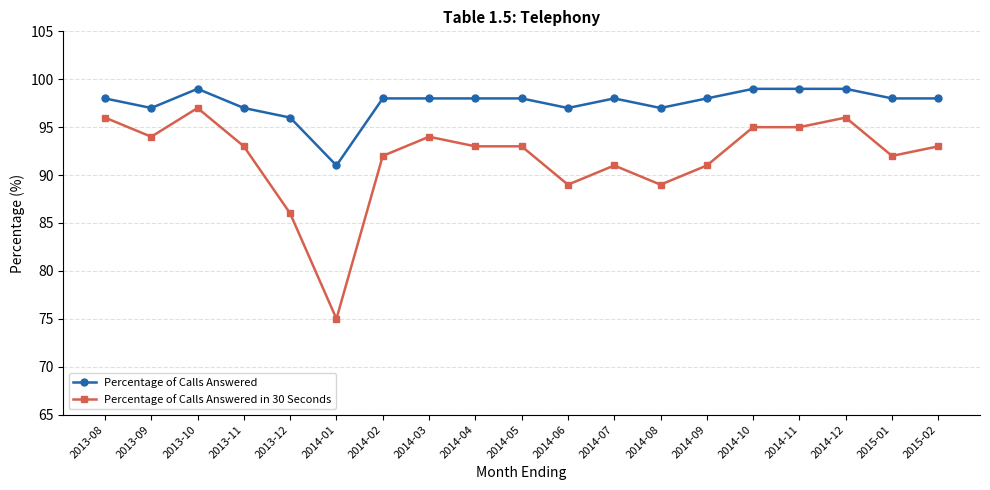

What is the lowest value of the Percentage of Calls Answered series?

91